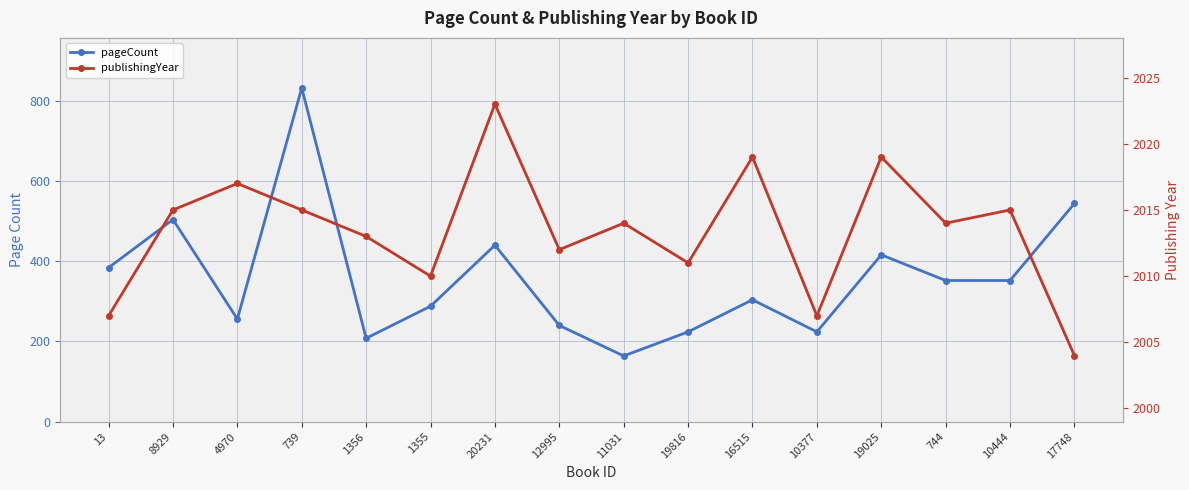

In pageCount, how many points are lower than both neighbors (excluding endpoints)?

4